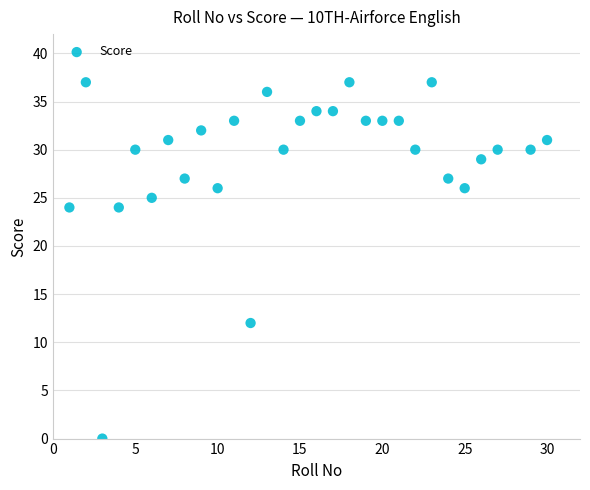

What is the range of Y values (max minus min)?

37